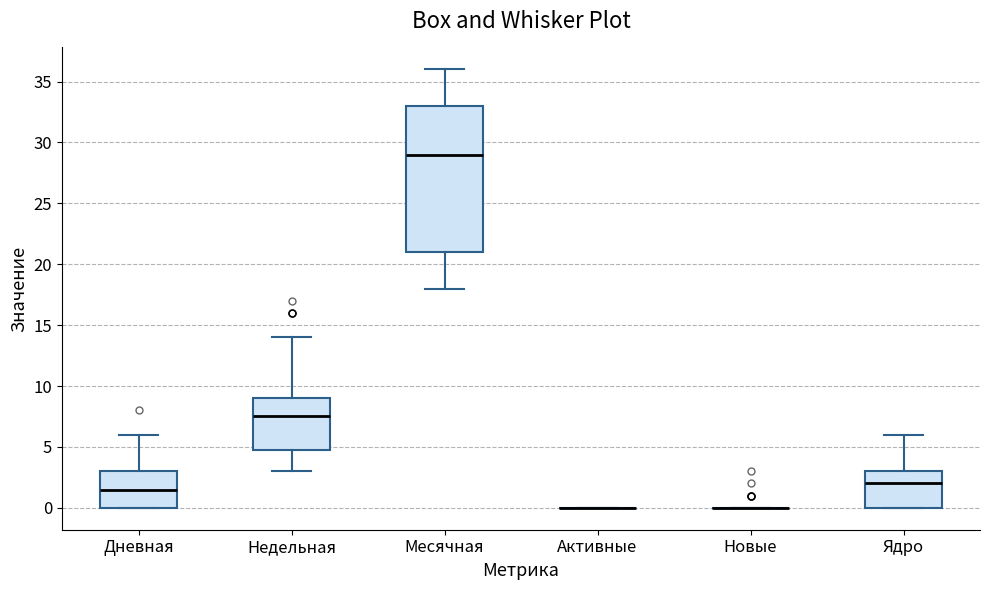

Reading left to right, read every box against the y-axis: the position of its median line, the range the box covers, and the ends of its whiskers. The values are not printed on the chart, so give them approximately, as read against the axis.

Дневная: median 1.5, box 0.0 to 3.0, whiskers 0.0 to 6.0
Недельная: median 7.5, box 5.0 to 9.0, whiskers 3.0 to 14.0
Месячная: median 29.0, box 21.0 to 33.0, whiskers 18.0 to 36.0
Активные: box collapsed to a line at 0.0, whiskers 0.0 to 0.0
Новые: box collapsed to a line at 0.0, whiskers 0.0 to 0.0
Ядро: median 2.0, box 0.0 to 3.0, whiskers 0.0 to 6.0